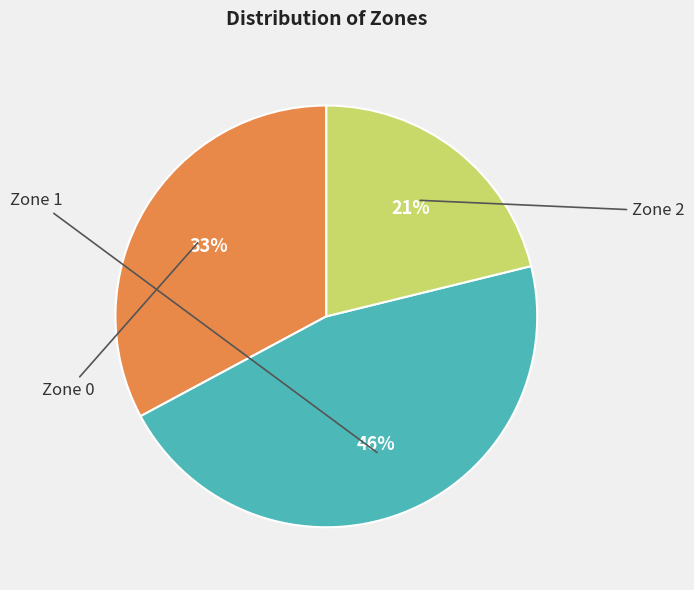

To the nearest percent, what is the difference between the largest and smallest slice percentages?

25%